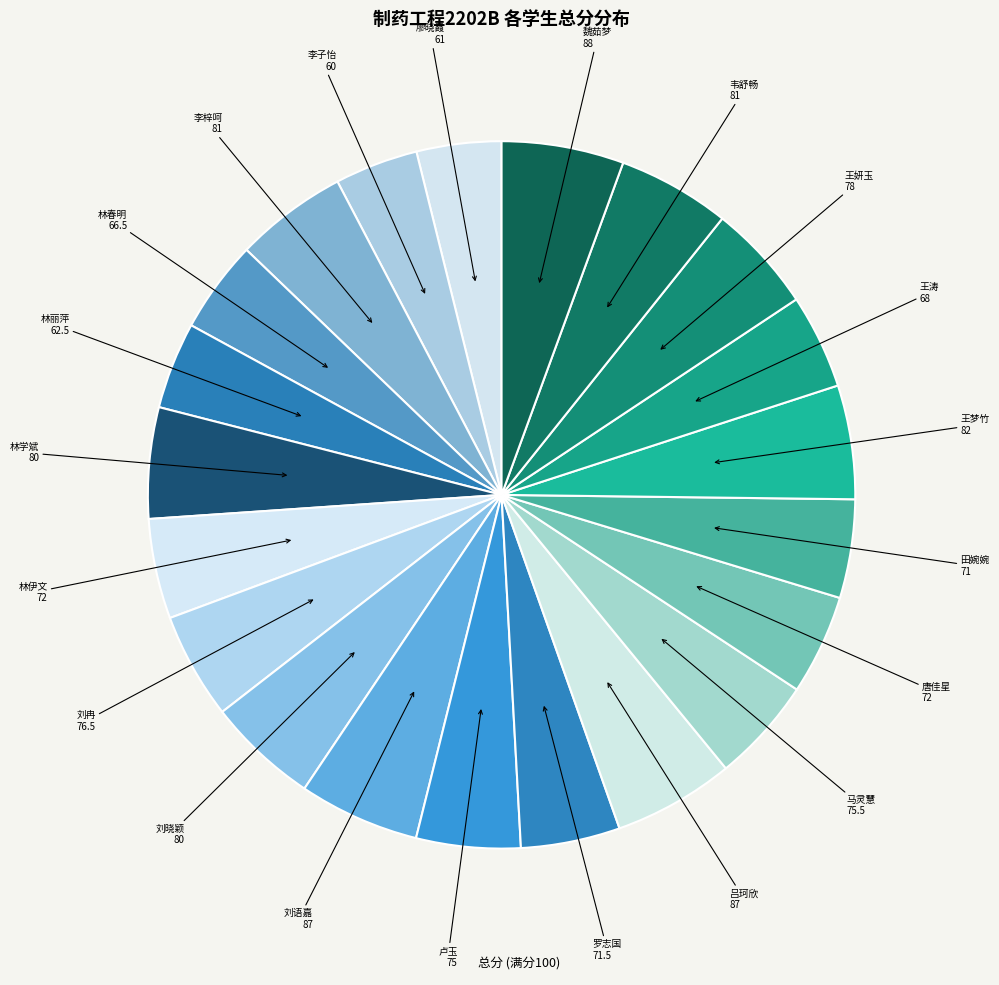

How many slices are in this pie chart?

21